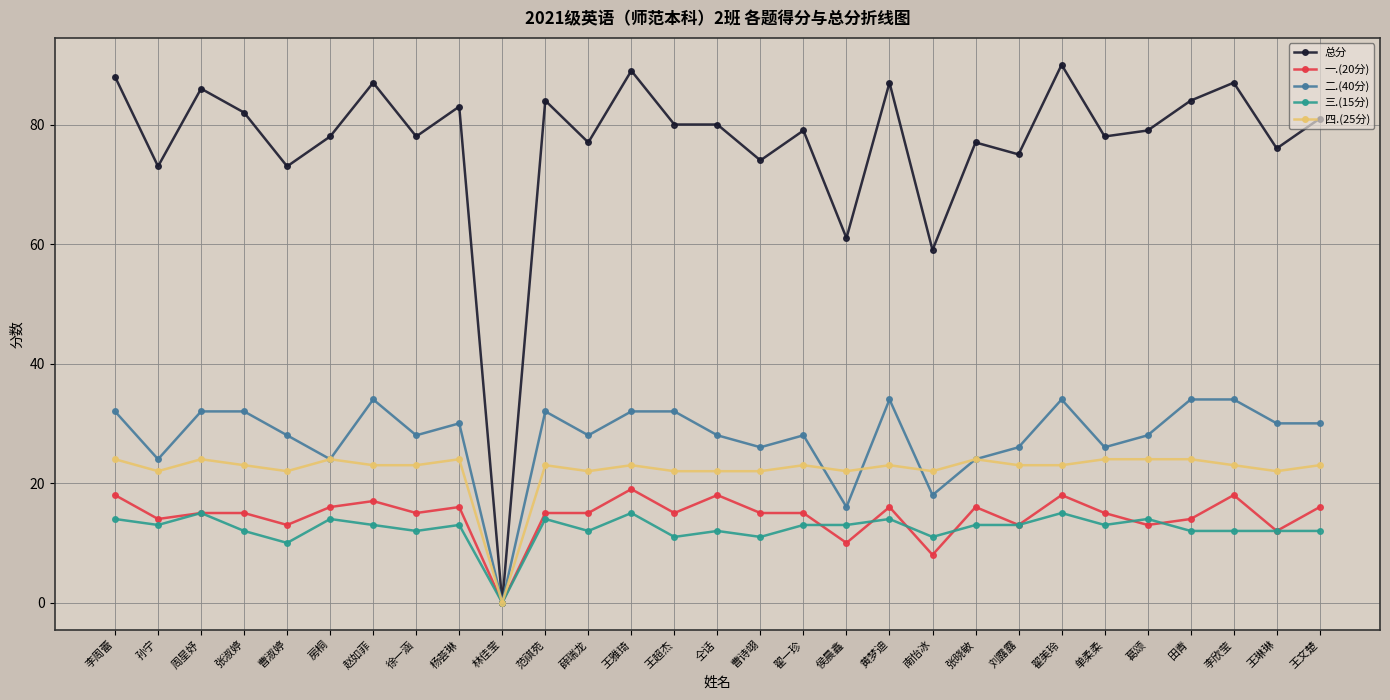

Is this an area chart (filled region under the line)?

No